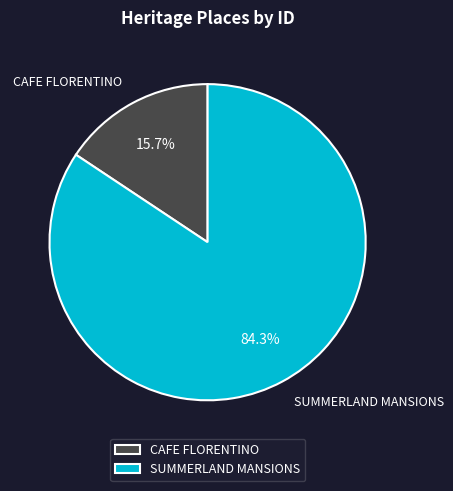

To the nearest percent, what percentage of the pie is SUMMERLAND MANSIONS?

84%